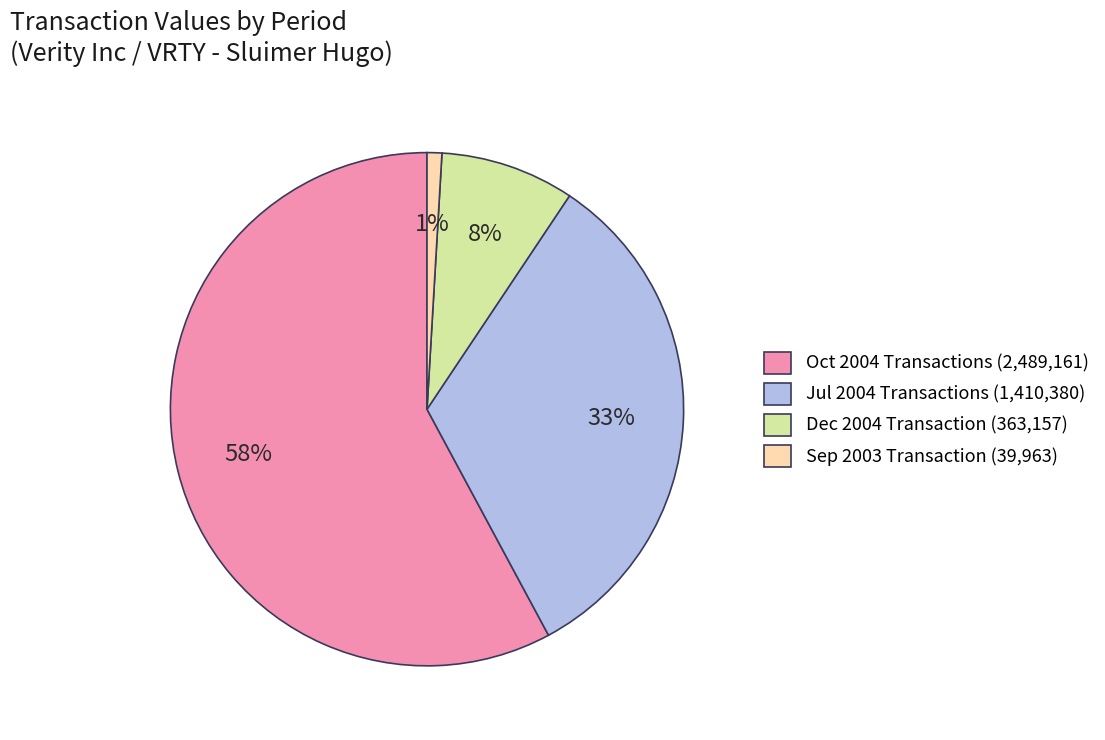

True or false: Sep 2003 Transaction (39,963) accounts for 1% of the total.

True